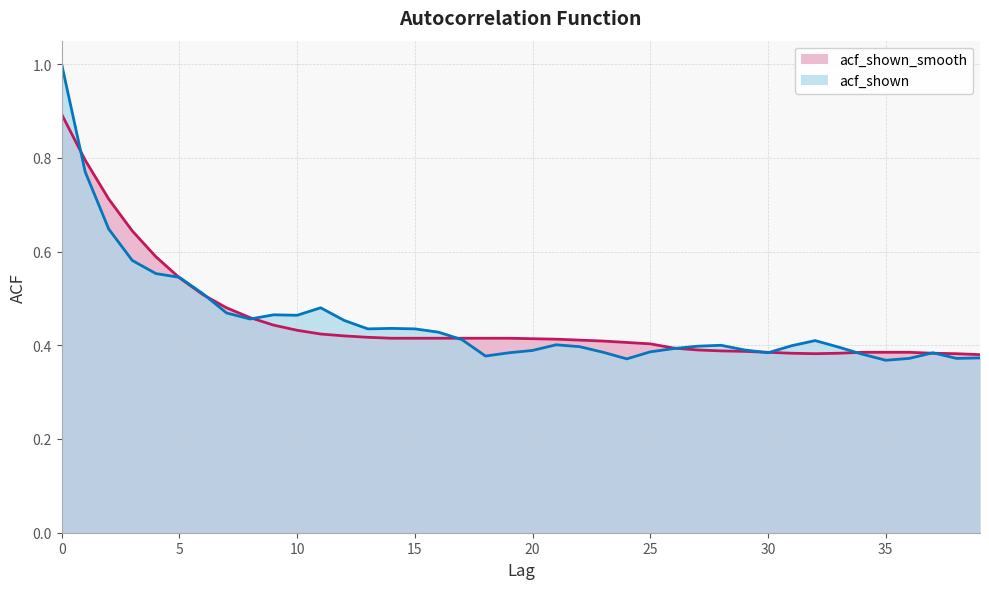

Which series has the largest total across all categories?

acf_shown_smooth